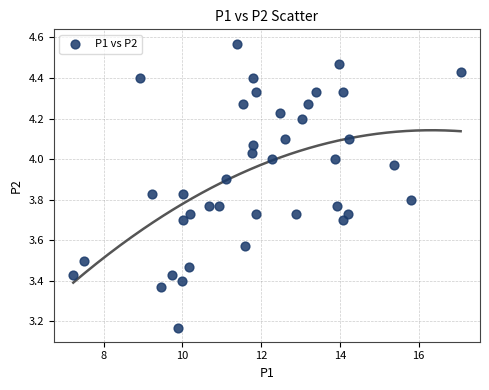

What is the range of Y values (max minus min)?

1.4